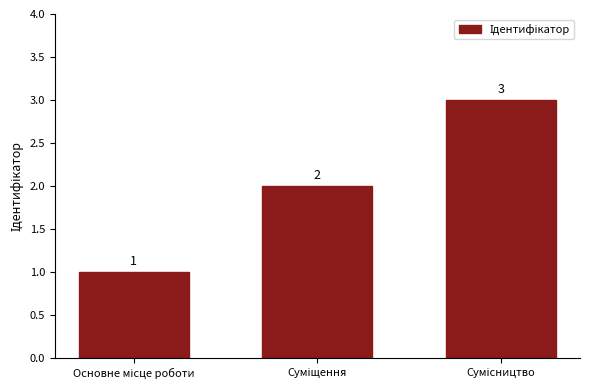

Count the values in the range 1 to 3.

3